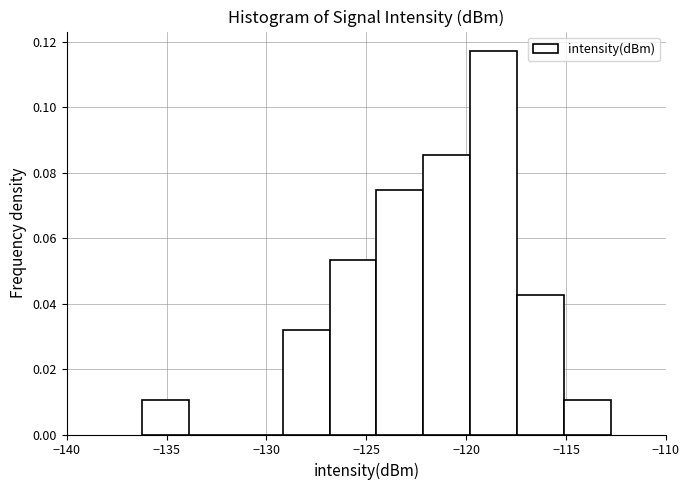

How tall is the bar that spans -115.0 to -113.0 on the x-axis? Neither the bar edges nor the heights are printed on the chart, so give them approximately, as read against the axes.

0.010